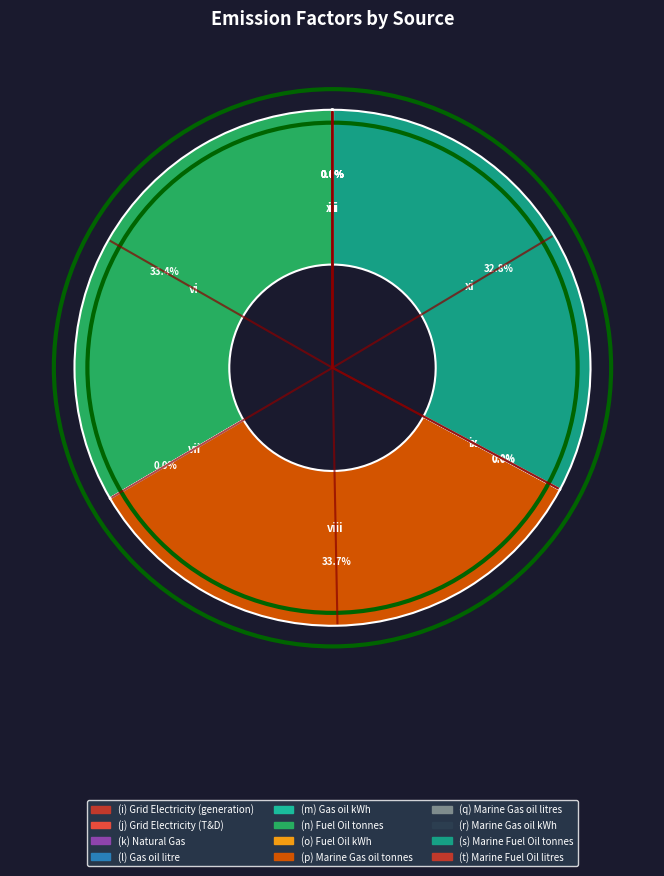

Is there a majority slice in this chart?

No